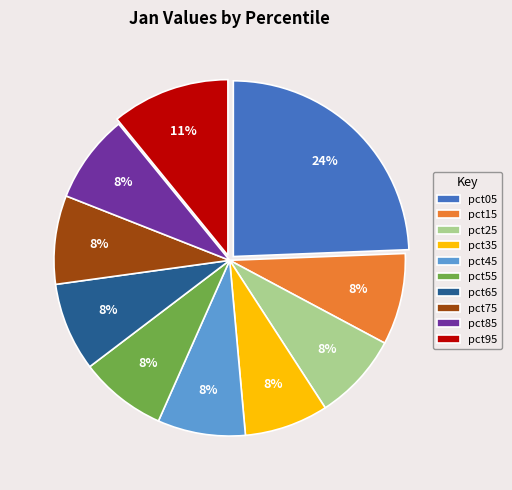

Is there any slice that represents more than half of the pie?

No